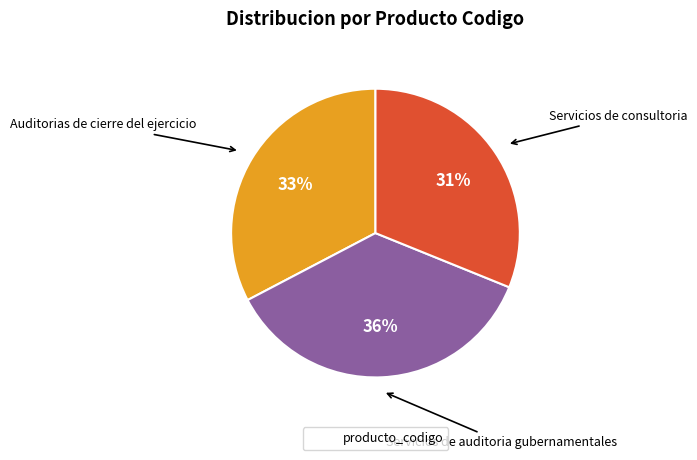

To the nearest percent, what is the average slice percentage?

33%